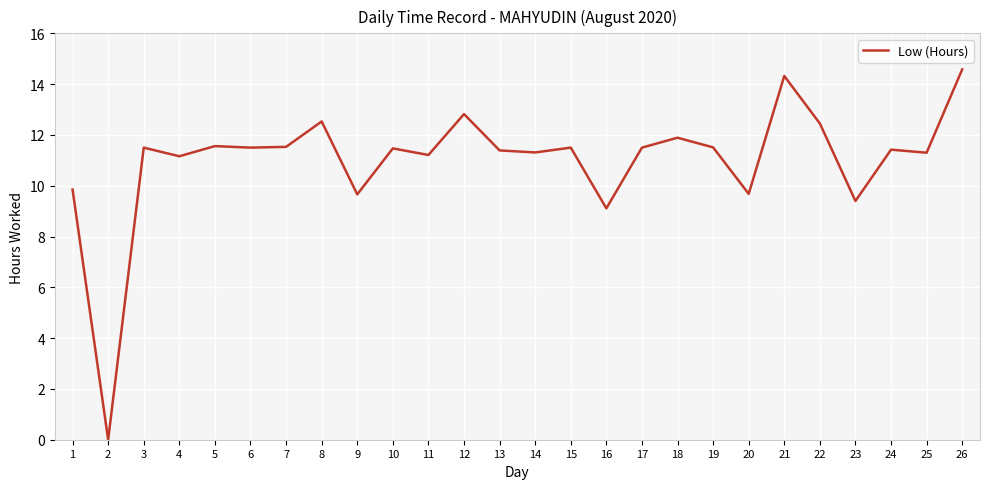

Approximately how many times larger is the value at 5 compared to 17?

1.0